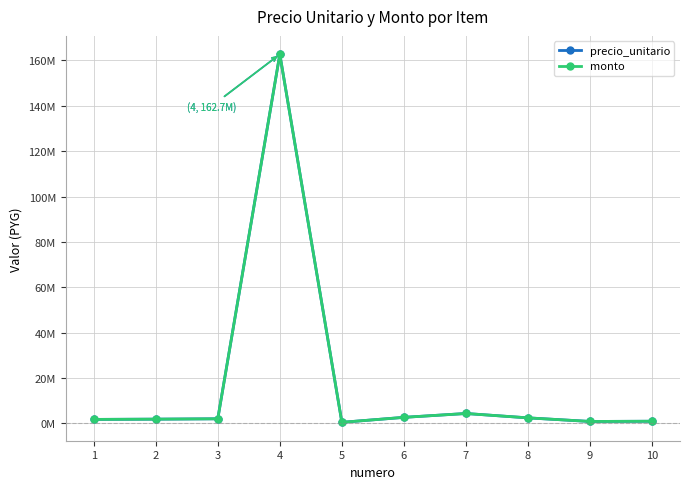

Reading right to left, transcribe all the data shown in this chart.

precio_unitario: 990000	890066	2474842	4399448	2701056	510120	162731250	2064580	1906795	1793660
monto: 990000	890066	2474842	4399448	2701056	510120	162731250	2064580	1906795	1793660